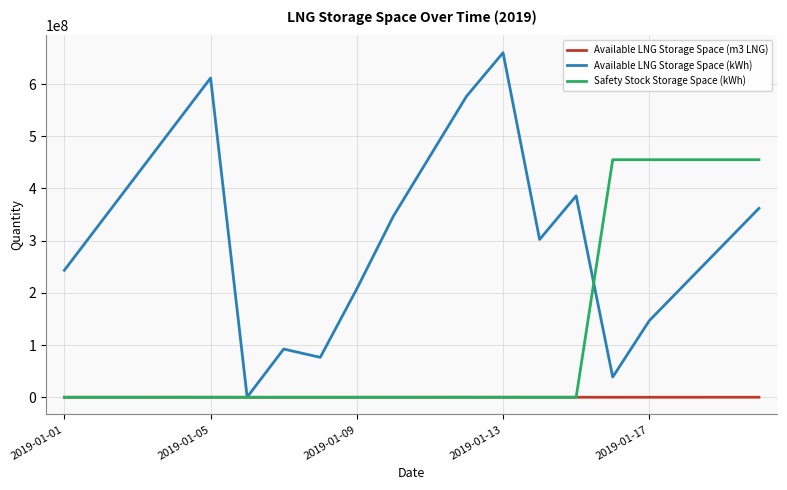

Rank the series by their maximum value, from lowest to highest.

Available LNG Storage Space (m3 LNG), Safety Stock Storage Space (kWh), Available LNG Storage Space (kWh)